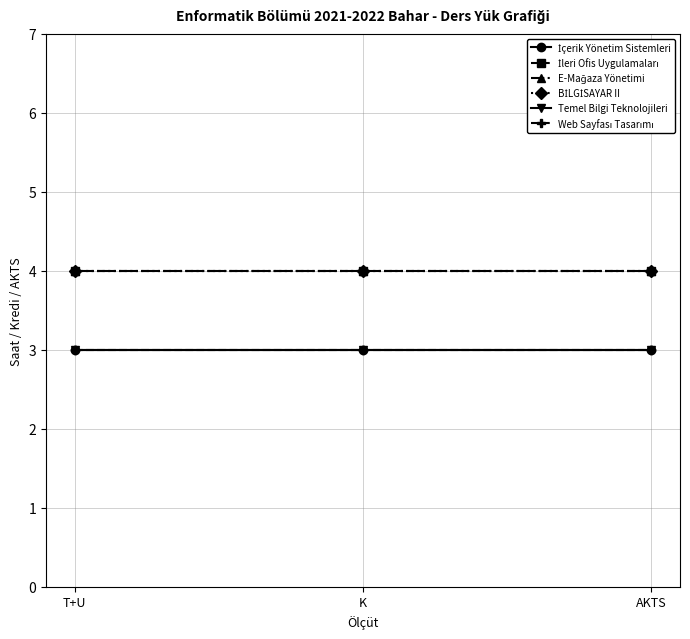

Which series has the largest total across all categories?

İleri Ofis Uygulamaları